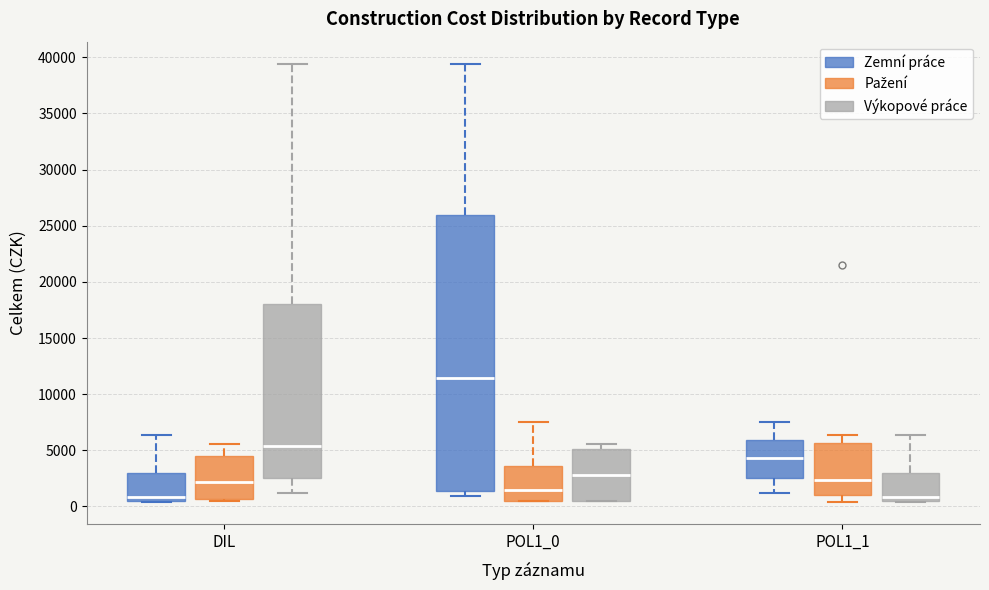

Comparing the boxes themselves (not the whiskers), which one is the tallest?

POL1_0 (Zemní práce)